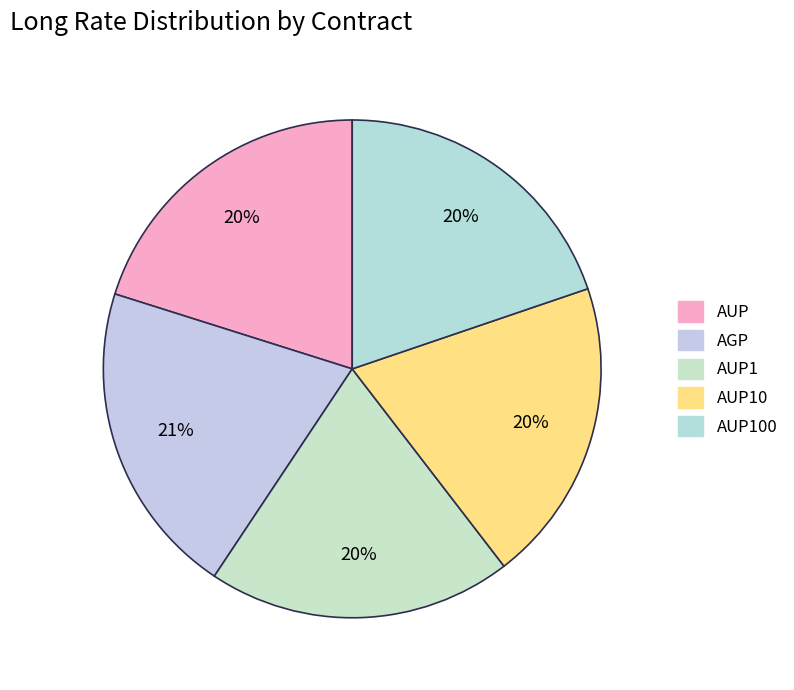

To the nearest percent, what portion does AUP represent?

20%